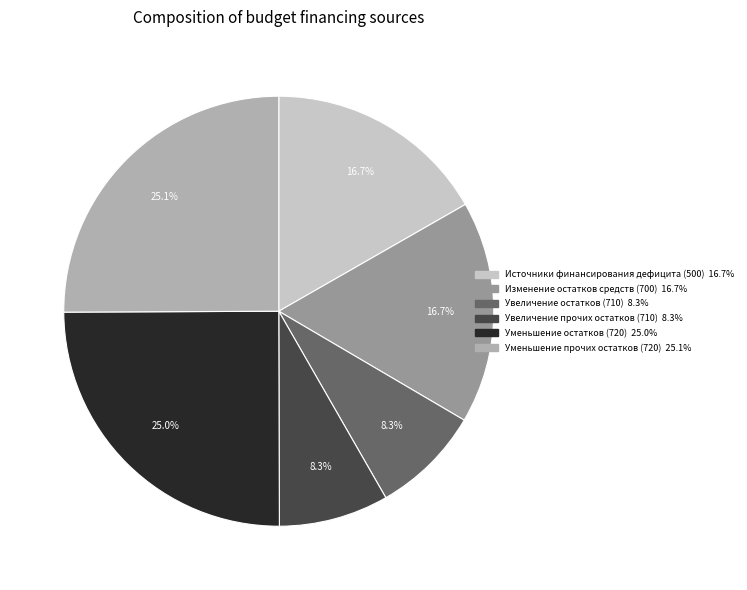

Is there any slice that represents more than half of the pie?

No